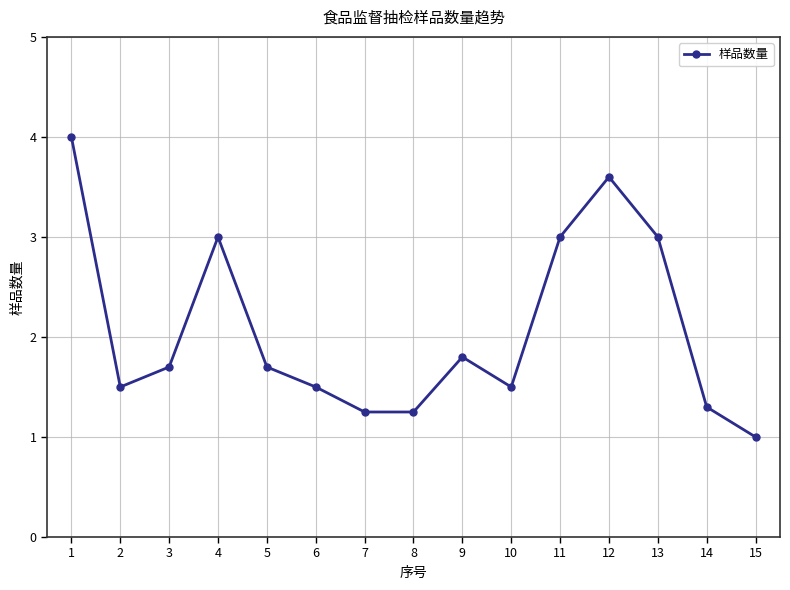

The value at 4 is 3.0. True or false?

True